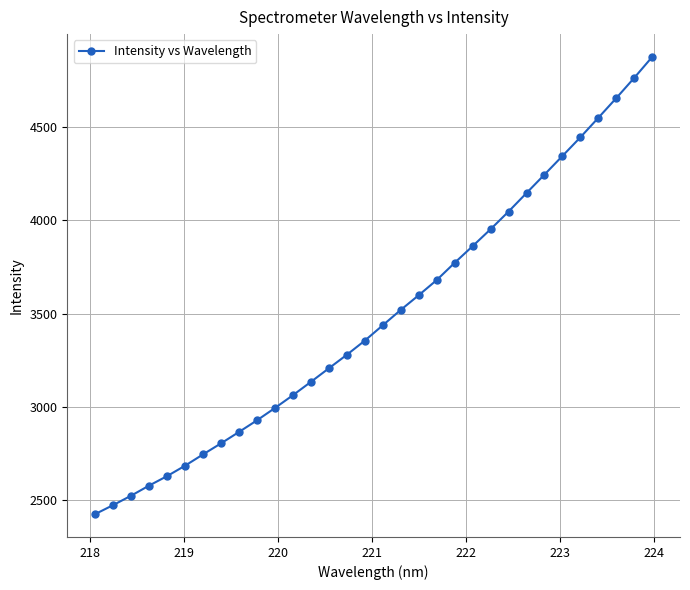

What is the sum of all values?

111574.8